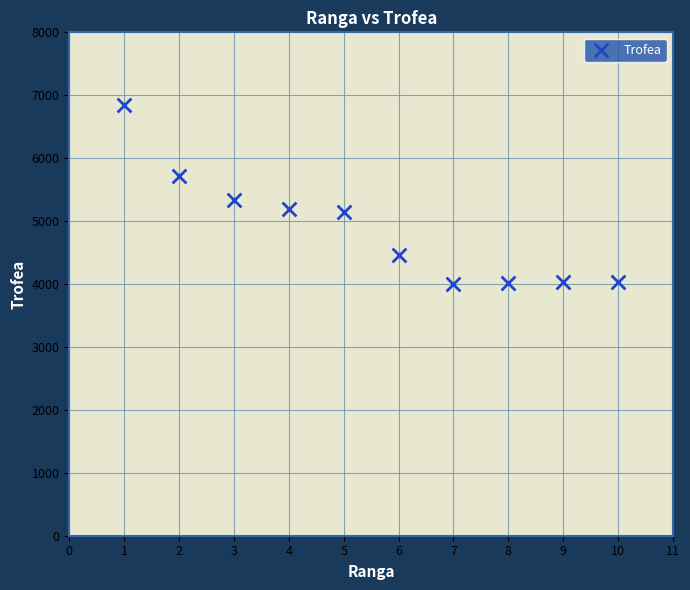

What Y value in the scatter plot is closest to 5423?

5336